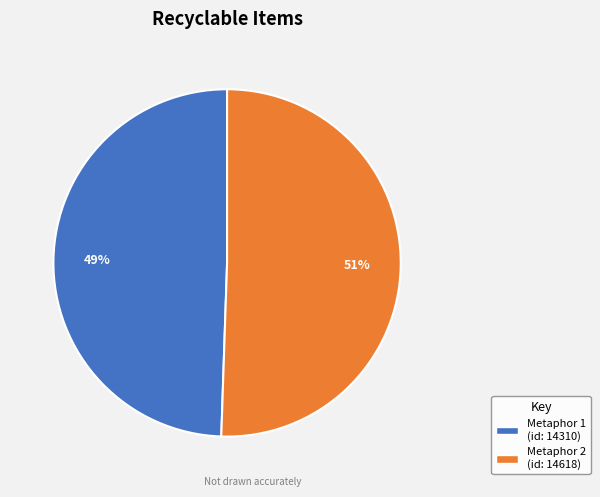

Does any single category account for the majority?

Yes